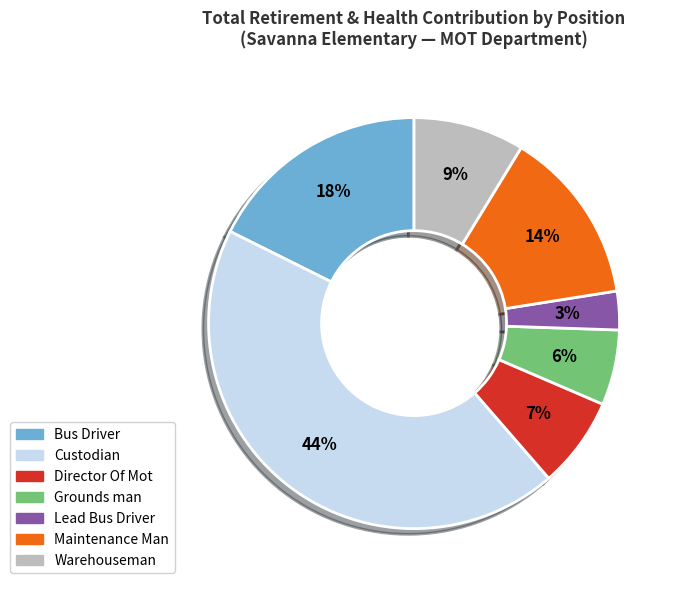

Count the number of slices in the pie.

7